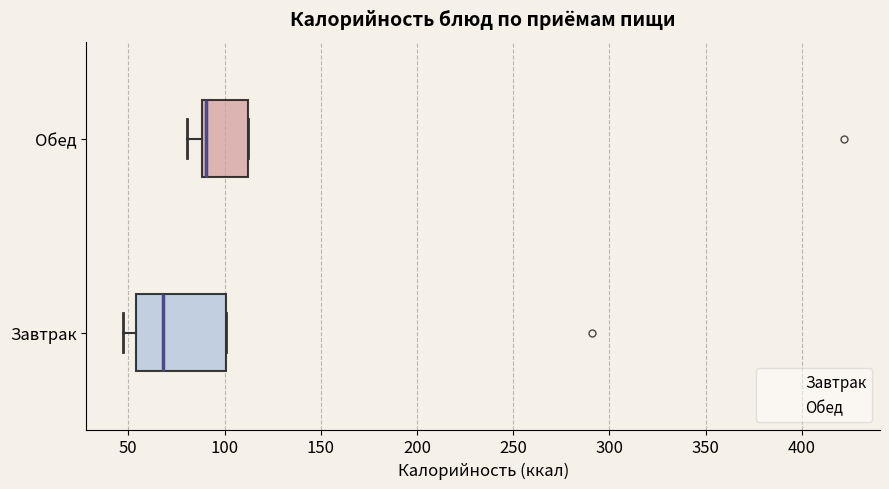

Reading bottom to top, transcribe this box plot: for each box, give where its median line is, the range the box spans, and where its two whiskers end, as read against the x-axis. The values are not printed on the chart, so give them approximately, as read against the axis.

Завтрак: median 70, box 55 to 100, whiskers 45 to 100
Обед: median 90 (just right of the box's left edge), box 90 to 110, whiskers 80 to 110